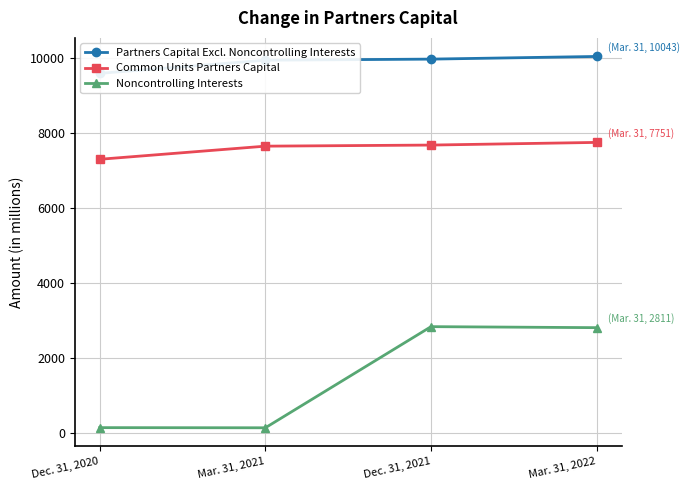

How many data points does each series have?

4